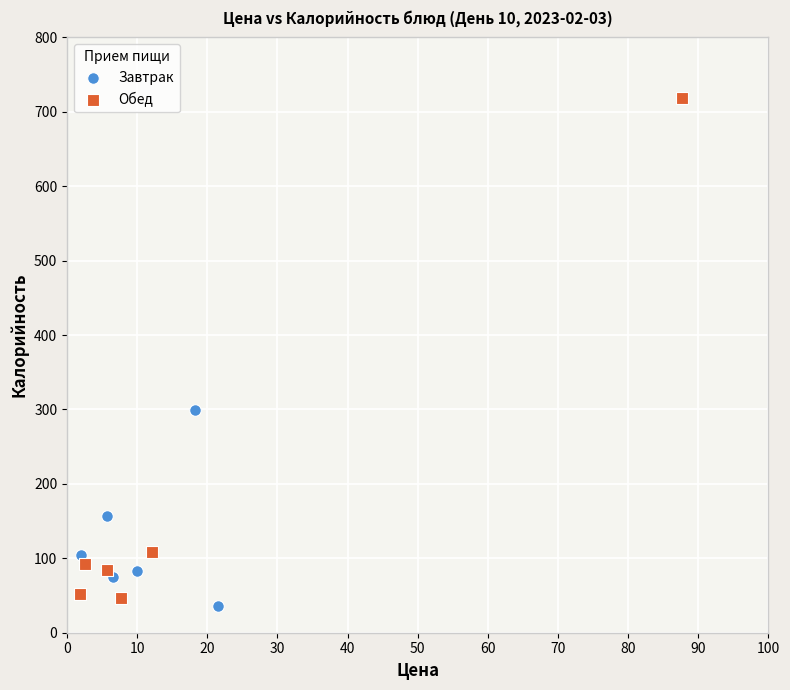

Which series has the largest Y range (max minus min)?

Обед